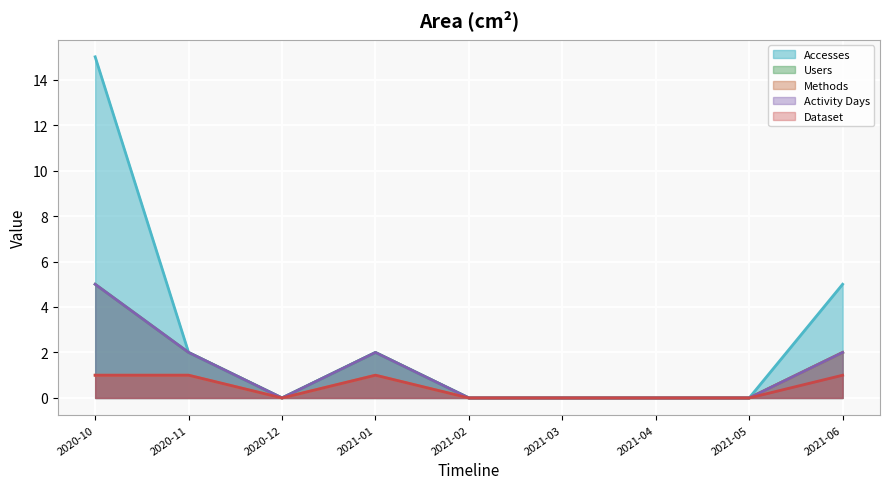

How many values in the Dataset series exceed 0?

4